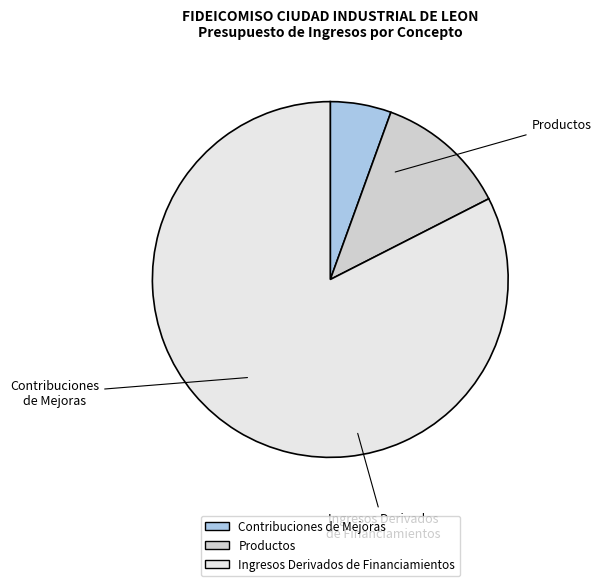

Does Productos account for over 50% of the chart?

No